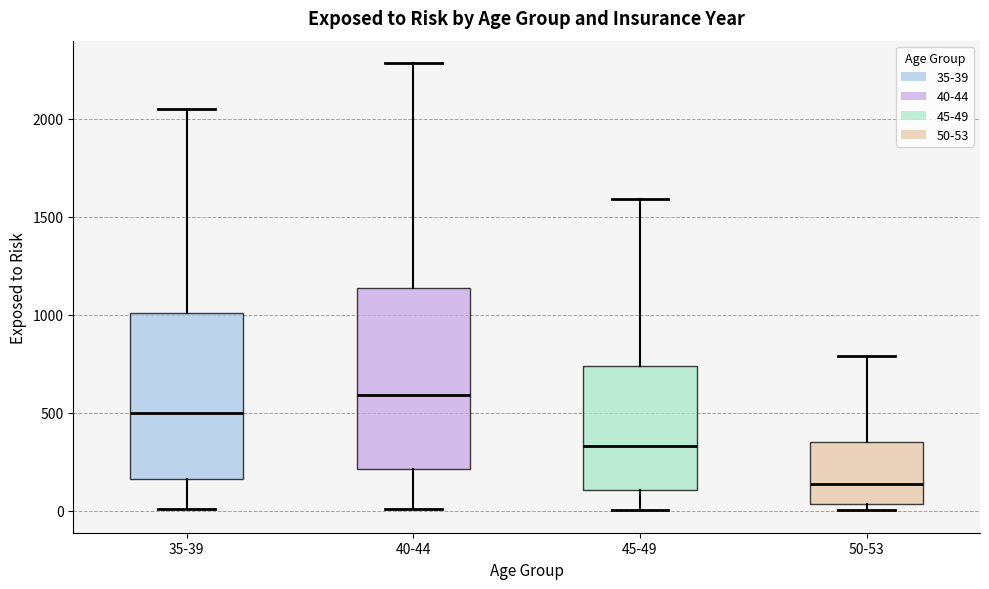

Where does the median line of the box for 50-53 sit on the y-axis? The values are not printed on the chart, so give them approximately, as read against the axis.

150